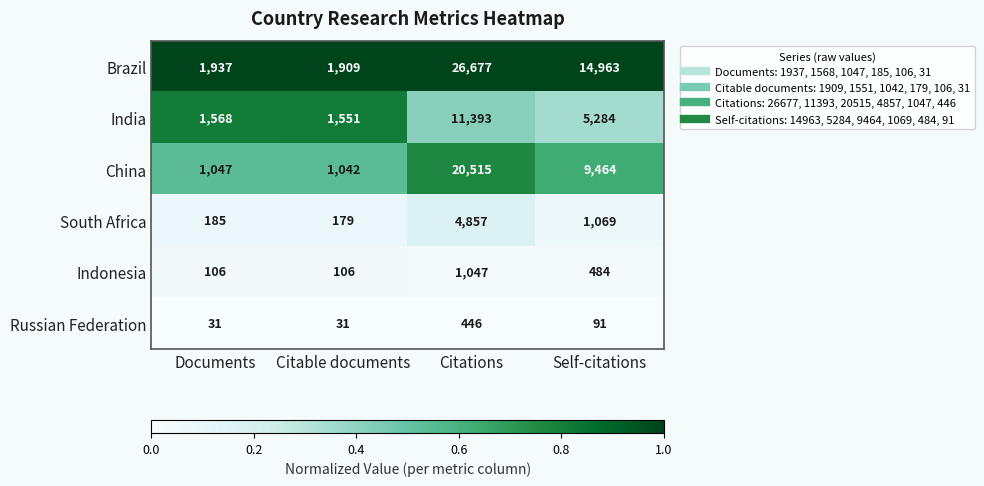

Count the number of data series in this chart.

6